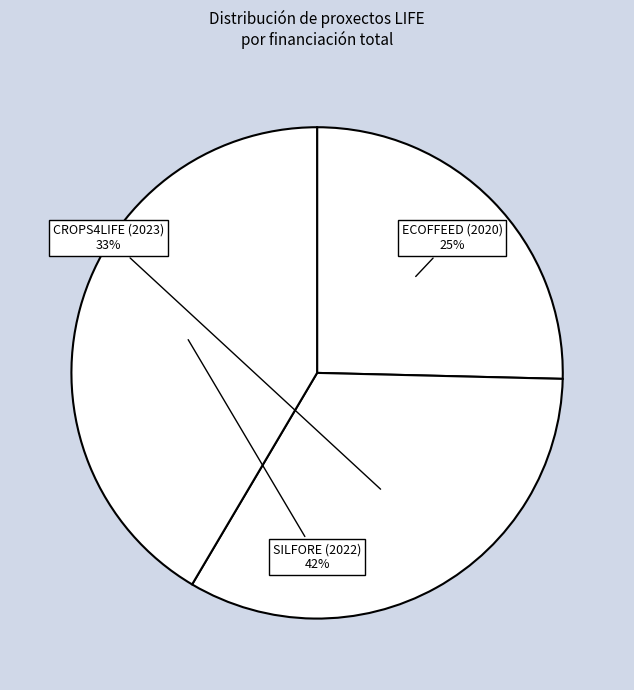

Rank the categories by value from lowest to highest.

ECOFFEED (2020), CROPS4LIFE (2023), SILFORE (2022)